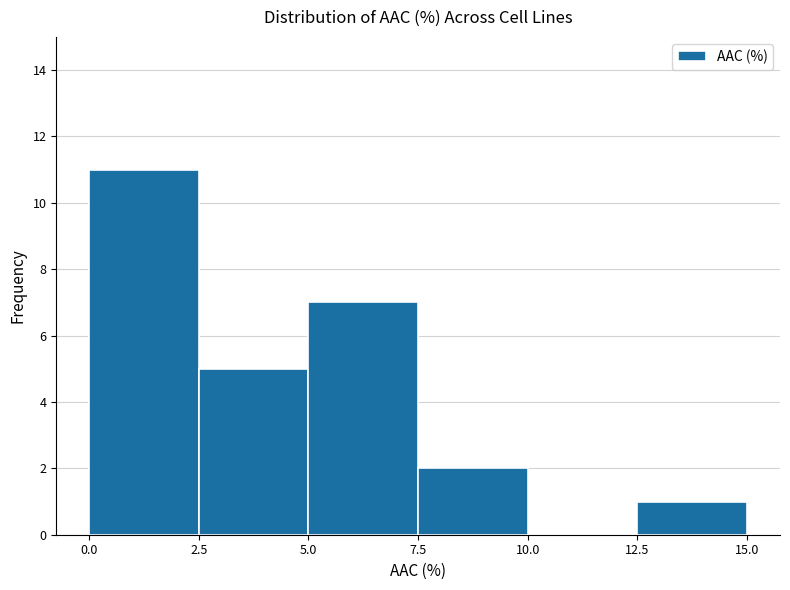

Reading left to right, list every bar in this chart as the range it spans on the x-axis followed by its height. The values are not printed on the chart, so give them approximately, as read against the axis.

0.0 to 2.5: 11
2.5 to 5.0: 5
5.0 to 7.5: 7
7.5 to 10.0: 2
10.0 to 12.5: 0
12.5 to 15.0: 1